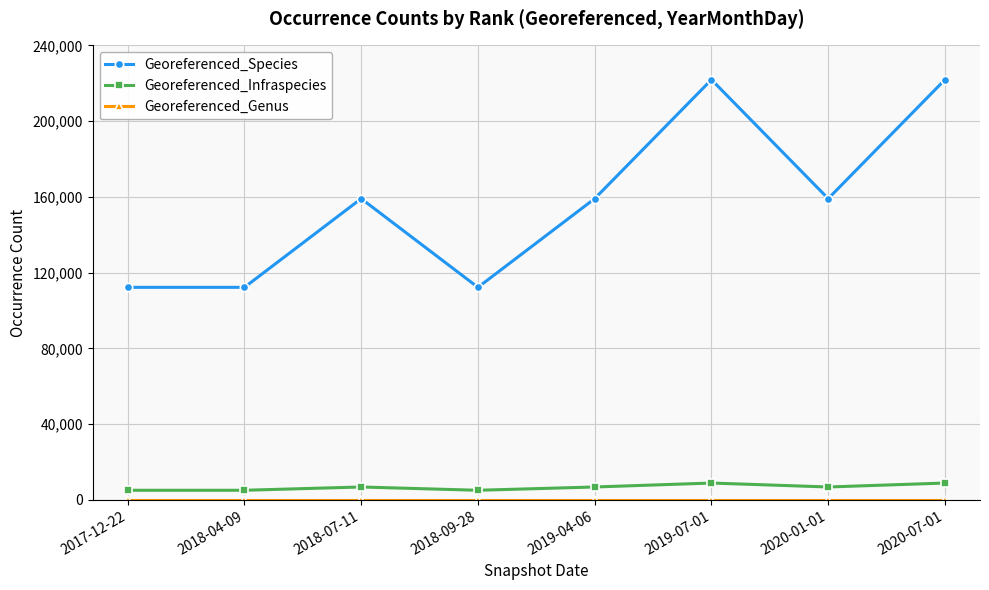

Does the chart have visible grid lines?

Yes